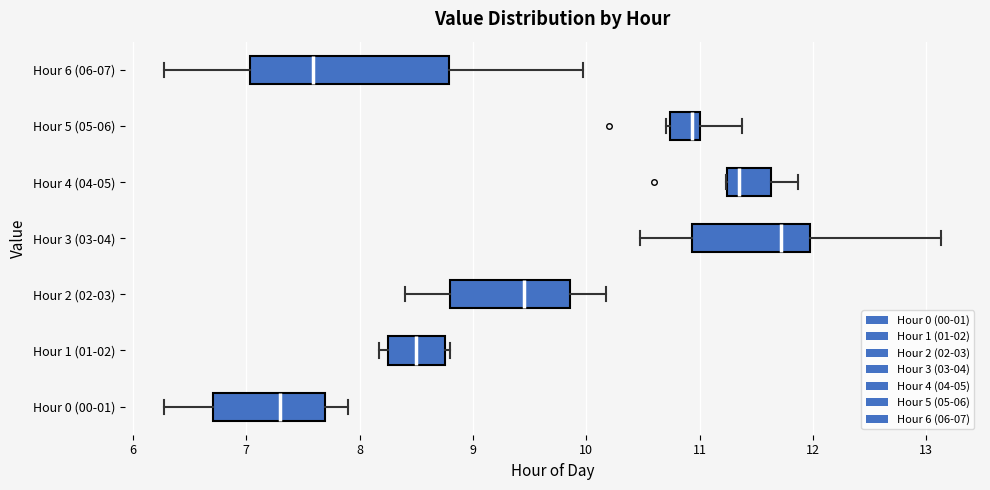

Reading bottom to top, read every box against the x-axis: the position of its median line, the range the box covers, and the ends of its whiskers. The values are not printed on the chart, so give them approximately, as read against the axis.

Hour 0 (00-01): median 7.3, box 6.7 to 7.7, whiskers 6.3 to 7.9
Hour 1 (01-02): median 8.5, box 8.2 to 8.8, whiskers 8.2 (just left of the box's left edge) to 8.8 (just right of the box's right edge)
Hour 2 (02-03): median 9.5, box 8.8 to 9.9, whiskers 8.4 to 10.2
Hour 3 (03-04): median 11.7, box 10.9 to 12.0, whiskers 10.5 to 13.1
Hour 4 (04-05): median 11.4, box 11.2 to 11.6, whiskers 11.2 to 11.9
Hour 5 (05-06): median 10.9, box 10.7 to 11.0, whiskers 10.7 (just left of the box's left edge) to 11.4
Hour 6 (06-07): median 7.6, box 7.0 to 8.8, whiskers 6.3 to 10.0